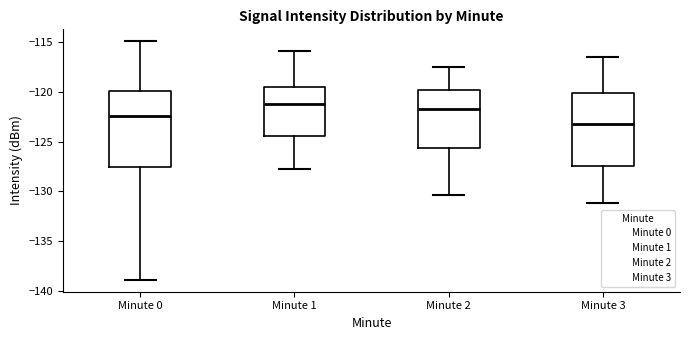

Where does the lower whisker of the box for Minute 2 end on the y-axis? The values are not printed on the chart, so give them approximately, as read against the axis.

-130.5